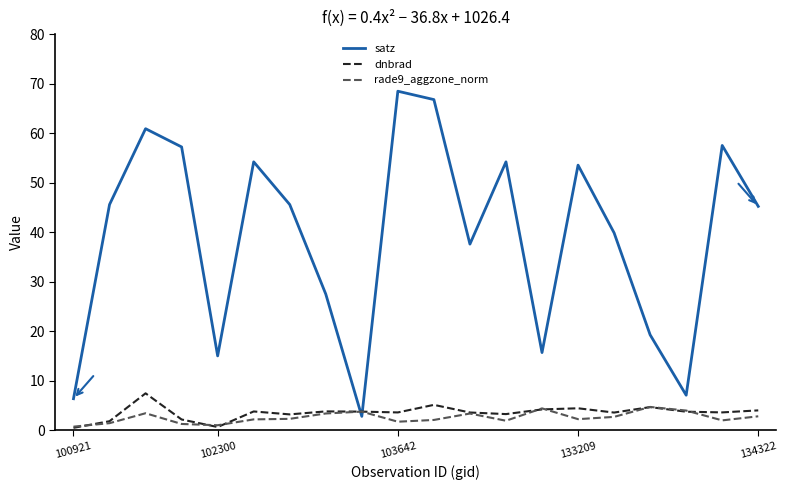

What is the minimum value for satz?

2.8